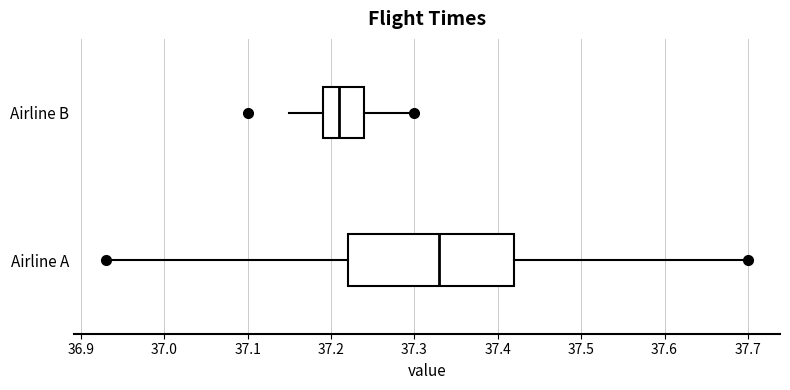

Reading bottom to top, transcribe this box plot: for each box, give where its median line is, the range the box spans, and where its two whiskers end, as read against the x-axis. The values are not printed on the chart, so give them approximately, as read against the axis.

Airline A: median 37.33, box 37.22 to 37.42, whiskers 36.93 to 37.70
Airline B: median 37.21, box 37.19 to 37.24, whiskers 37.15 to 37.30